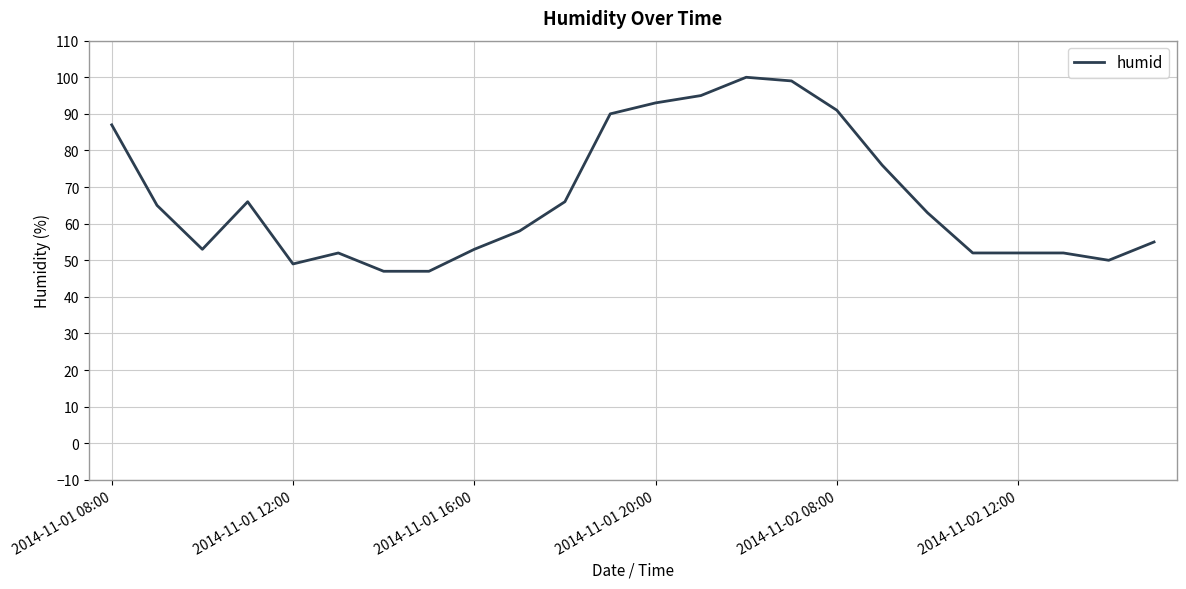

What is the difference between the maximum and minimum values?

53